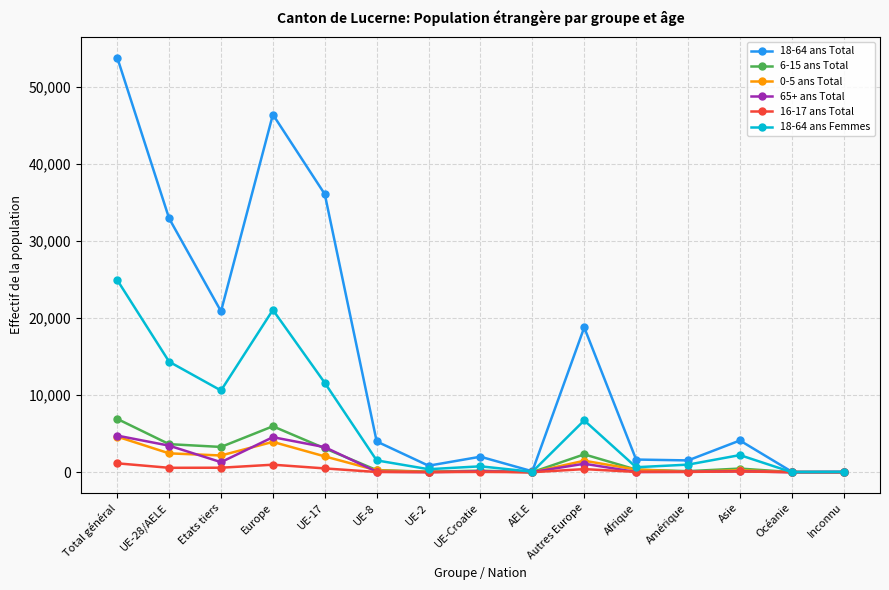

Read the 6-15 ans Total value at Autres Europe, to the nearest 10.

2320